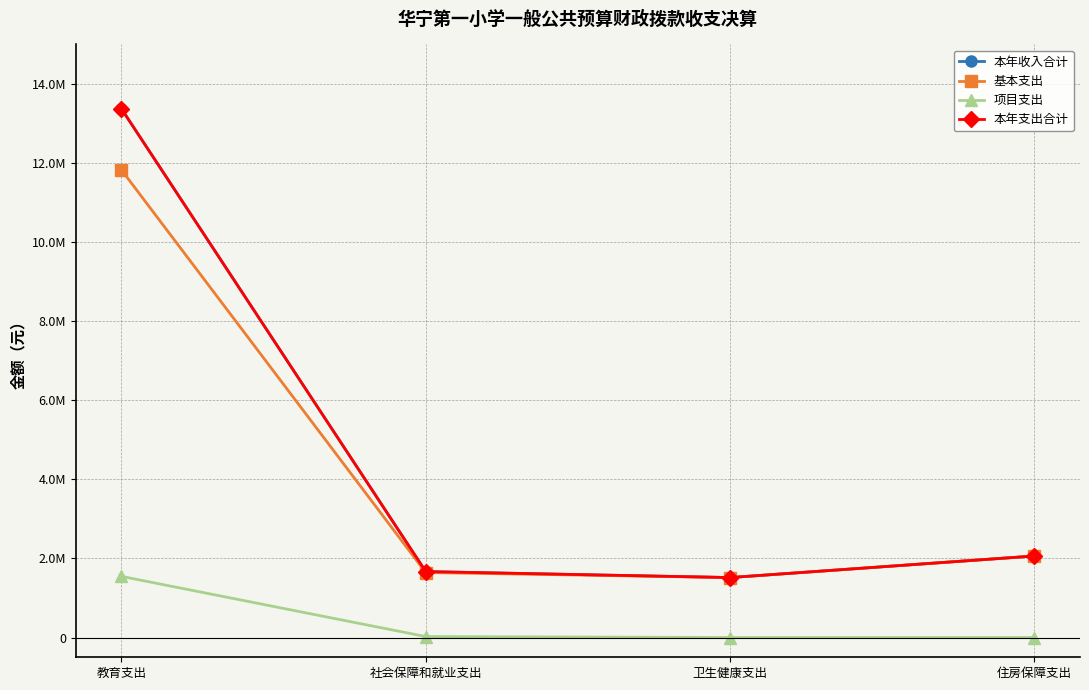

What is the spread (max minus min) of values at 社会保障和就业支出?

1643640.2